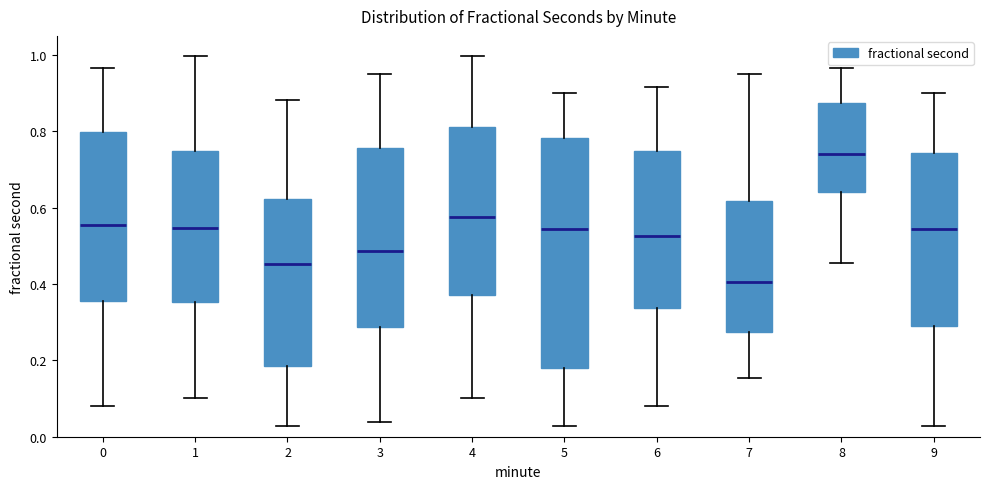

Reading left to right, read every box against the y-axis: the position of its median line, the range the box covers, and the ends of its whiskers. The values are not printed on the chart, so give them approximately, as read against the axis.

0: median 0.56, box 0.36 to 0.80, whiskers 0.08 to 0.96
1: median 0.54, box 0.36 to 0.74, whiskers 0.10 to 1.00
2: median 0.46, box 0.18 to 0.62, whiskers 0.02 to 0.88
3: median 0.48, box 0.28 to 0.76, whiskers 0.04 to 0.96
4: median 0.58, box 0.38 to 0.82, whiskers 0.10 to 1.00
5: median 0.54, box 0.18 to 0.78, whiskers 0.02 to 0.90
6: median 0.52, box 0.34 to 0.74, whiskers 0.08 to 0.92
7: median 0.40, box 0.28 to 0.62, whiskers 0.16 to 0.96
8: median 0.74, box 0.64 to 0.88, whiskers 0.46 to 0.96
9: median 0.54, box 0.28 to 0.74, whiskers 0.02 to 0.90